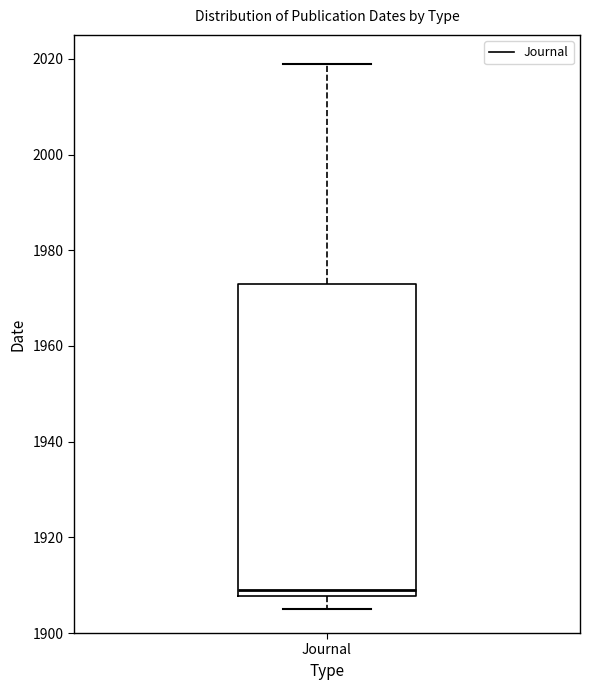

Transcribe this box plot: give where the median line is, the range the box spans, and where the two whiskers end, as read against the y-axis. The values are not printed on the chart, so give them approximately, as read against the axis.

median 1910, box 1908 to 1974, whiskers 1906 to 2020